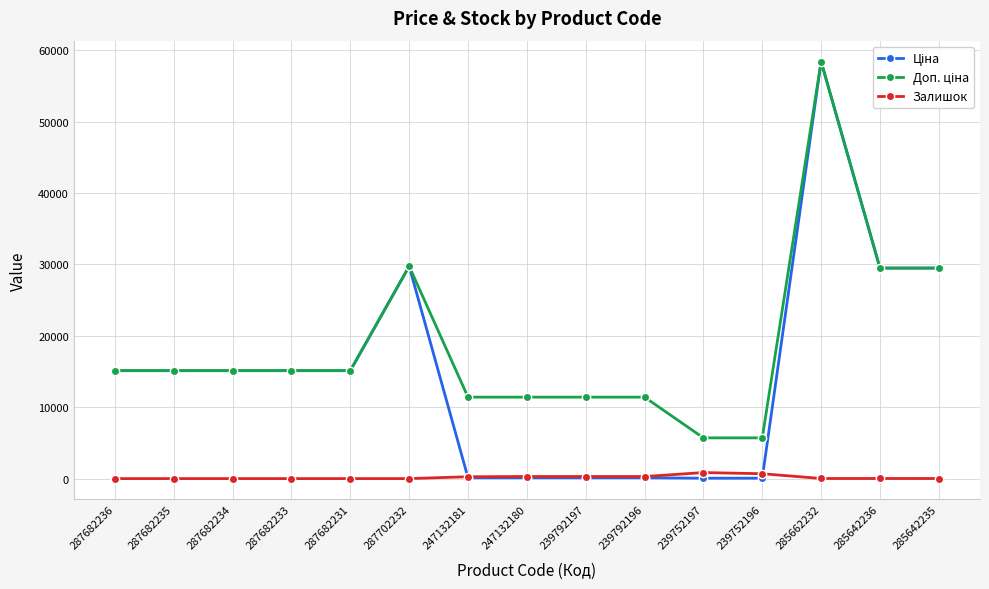

What is the total value across all series at 287682233?

30240.0